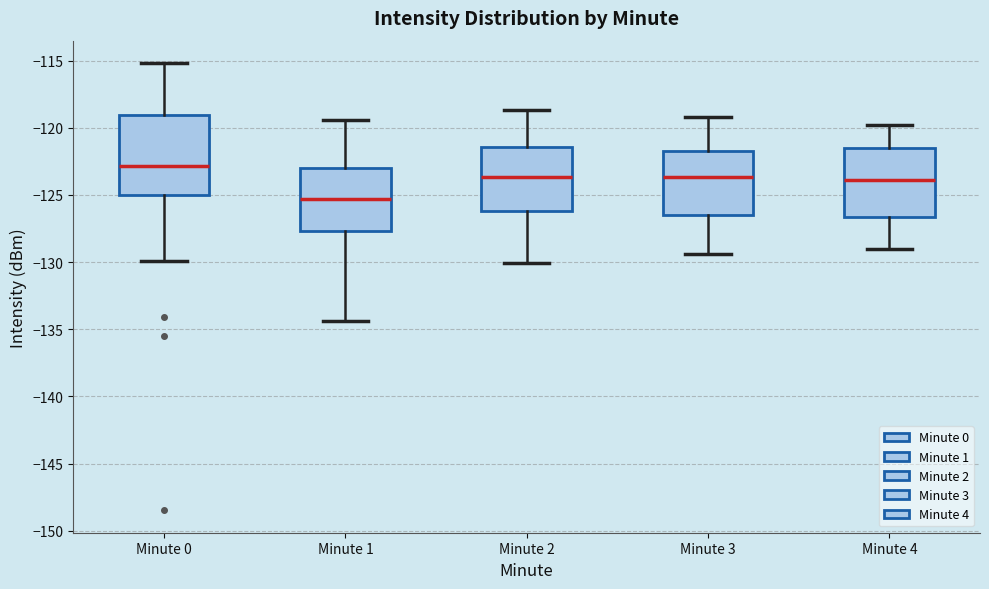

Which box is the tallest, from its lower edge to its upper edge?

Minute 0